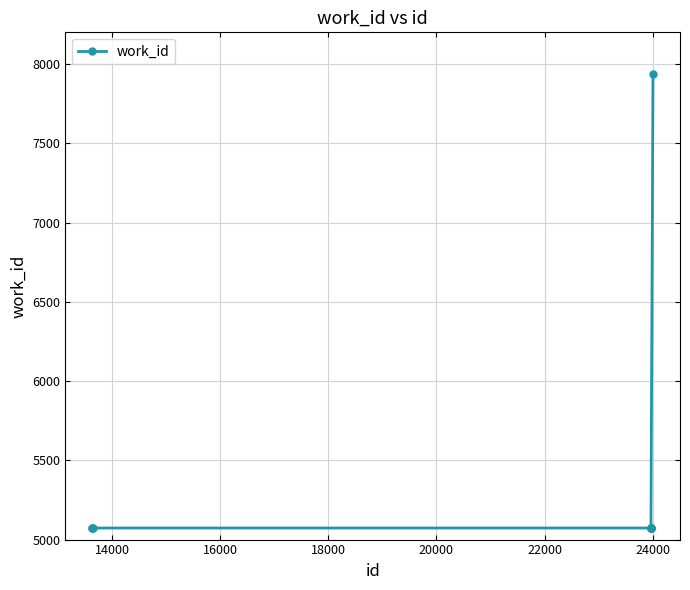

What is the difference between the maximum and minimum values?

2861